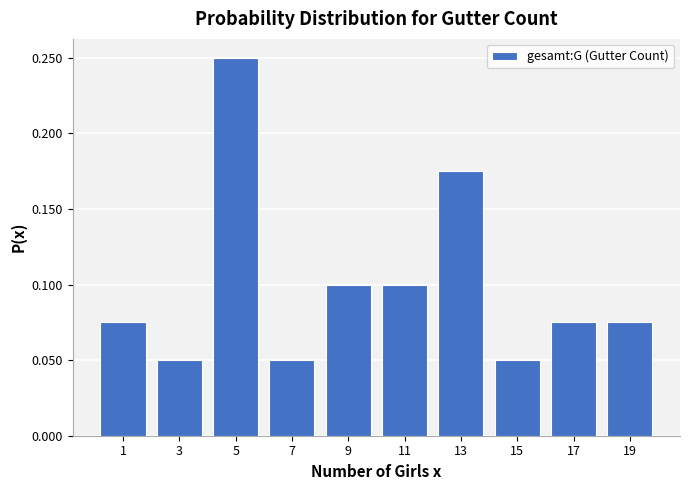

Over which range of the x-axis is the bar tallest?

4 to 6